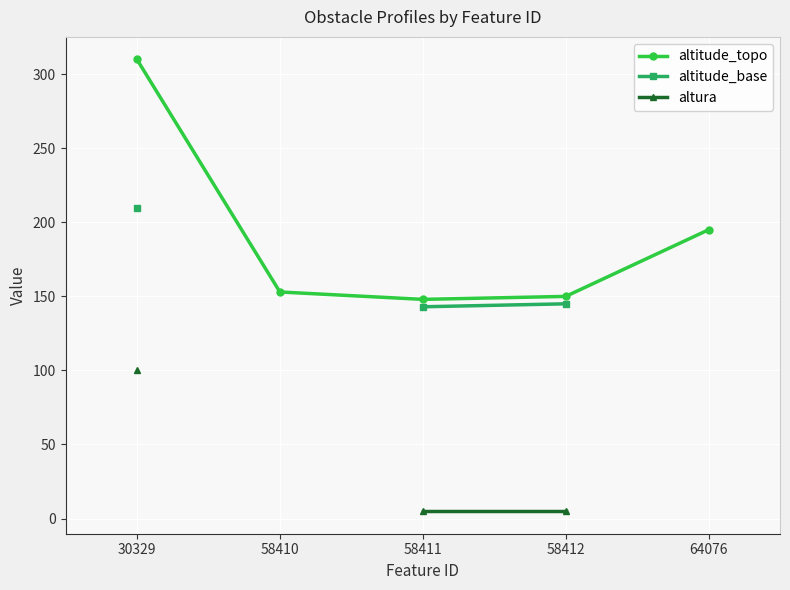

The altitude_topo series shows 264 at 58410. True or false?

False